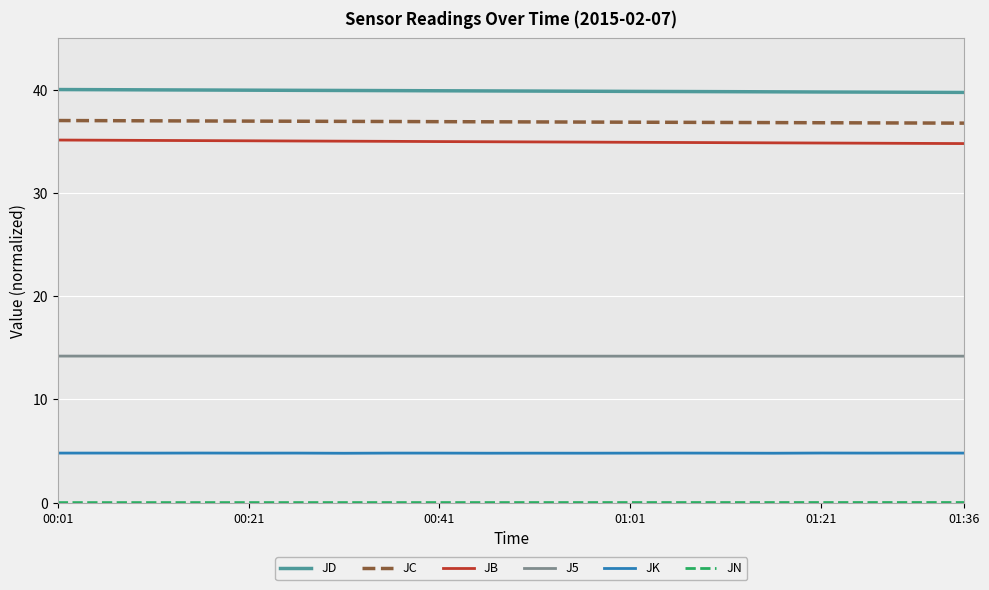

True or false: JD and J5 cross at least once.

False